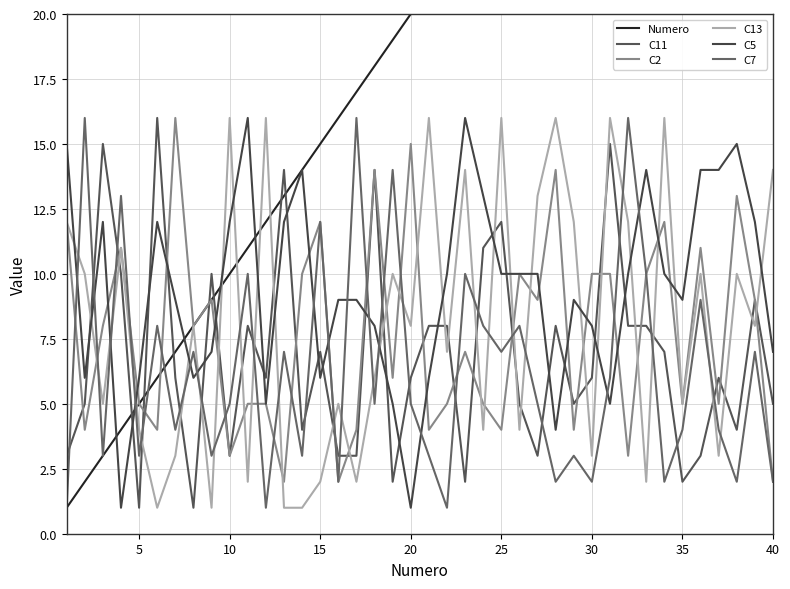

At how many categories does at least one series exceed 8?

38